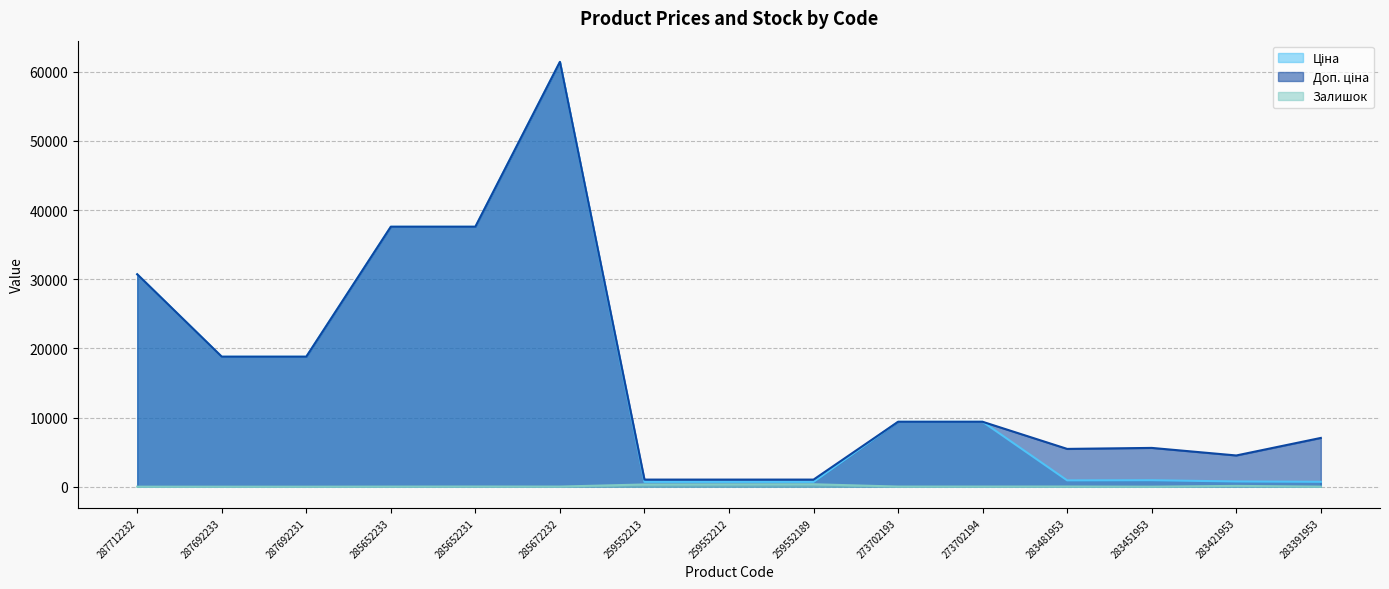

What is the difference between the Залишок values at 273702193 and 259552189?

330.0